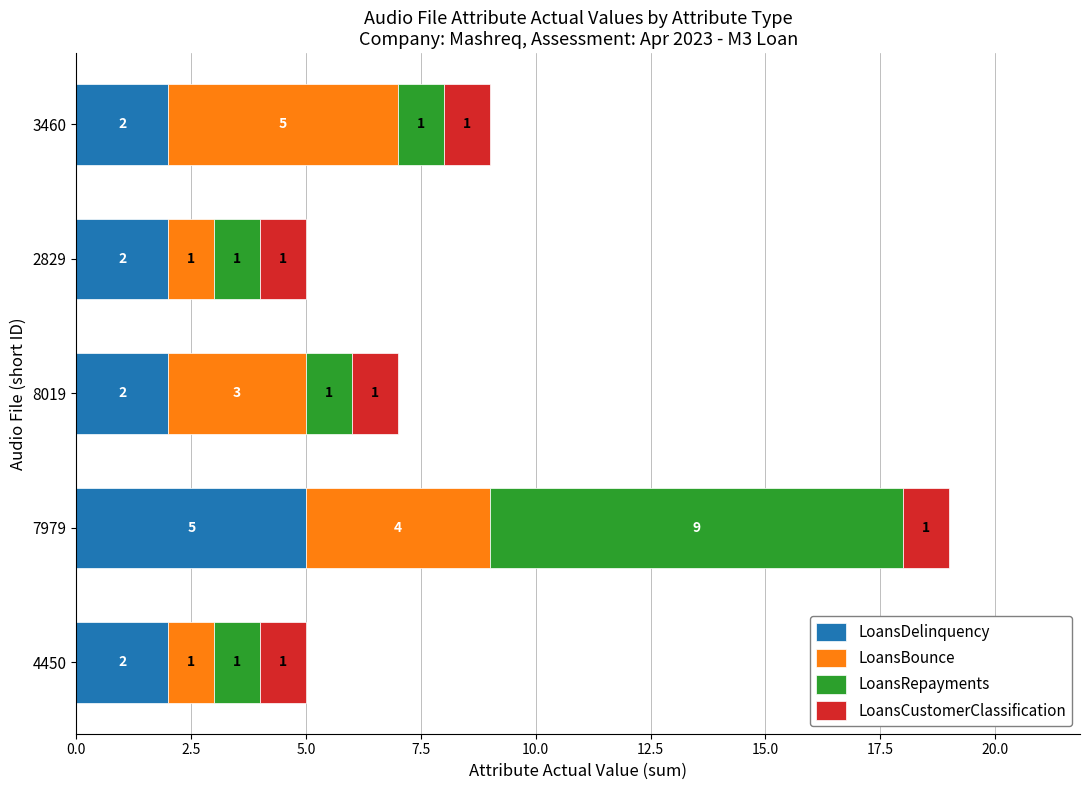

How many data points does each series have?

5